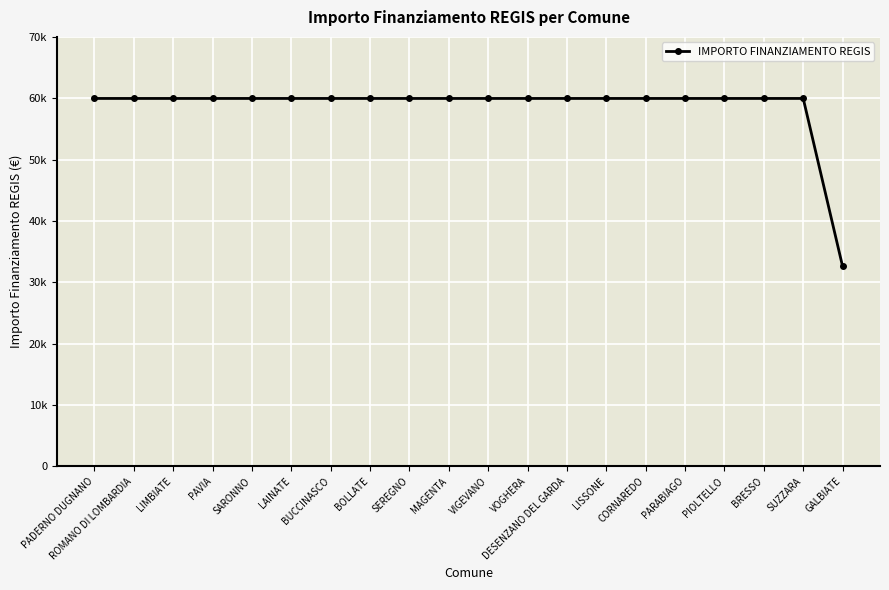

Does the chart have visible grid lines?

Yes